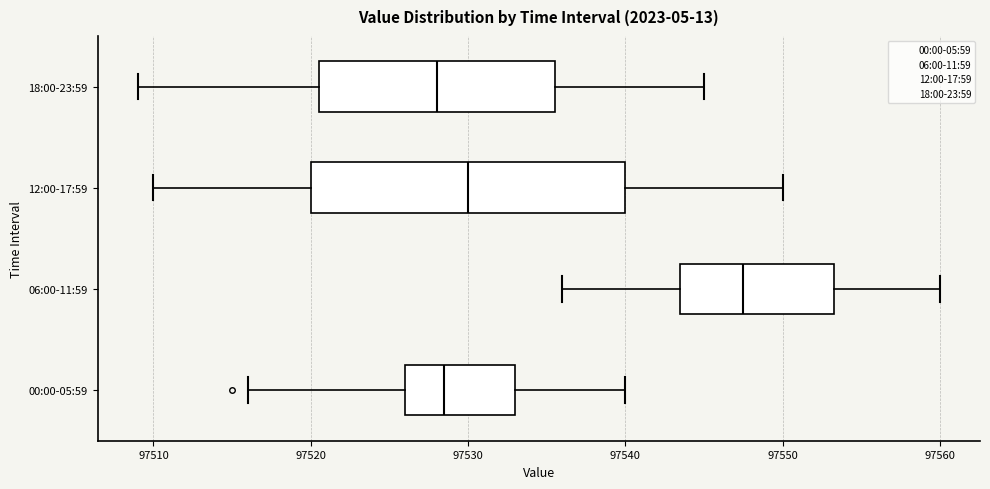

Comparing the boxes themselves (not the whiskers), which one is the widest?

12:00-17:59